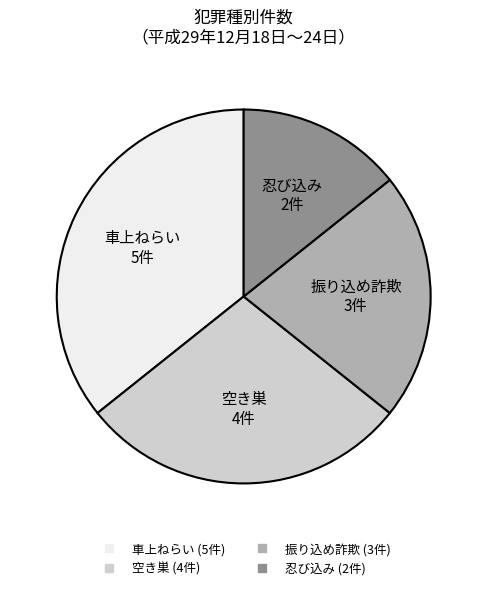

How many segments does this pie chart have?

4